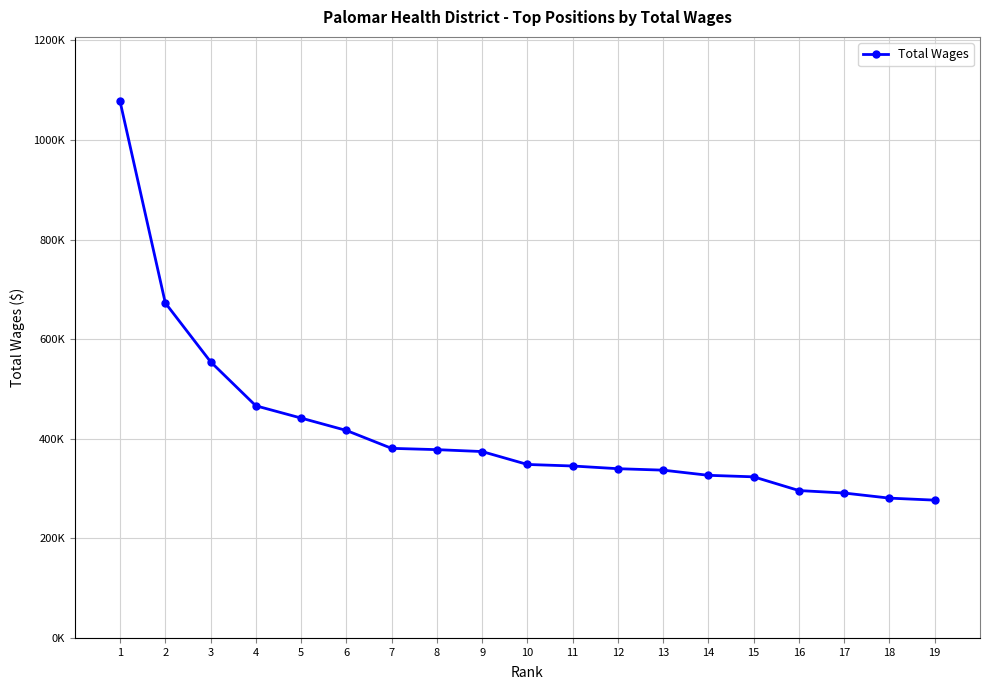

What is the value of the 19th point from the left?

276766